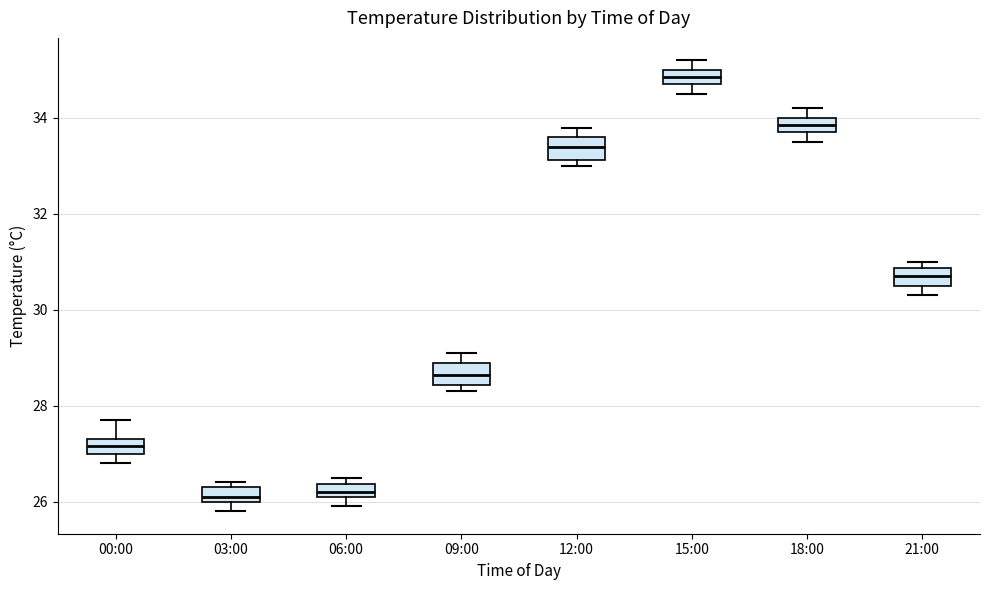

Which box has the highest median line?

15:00